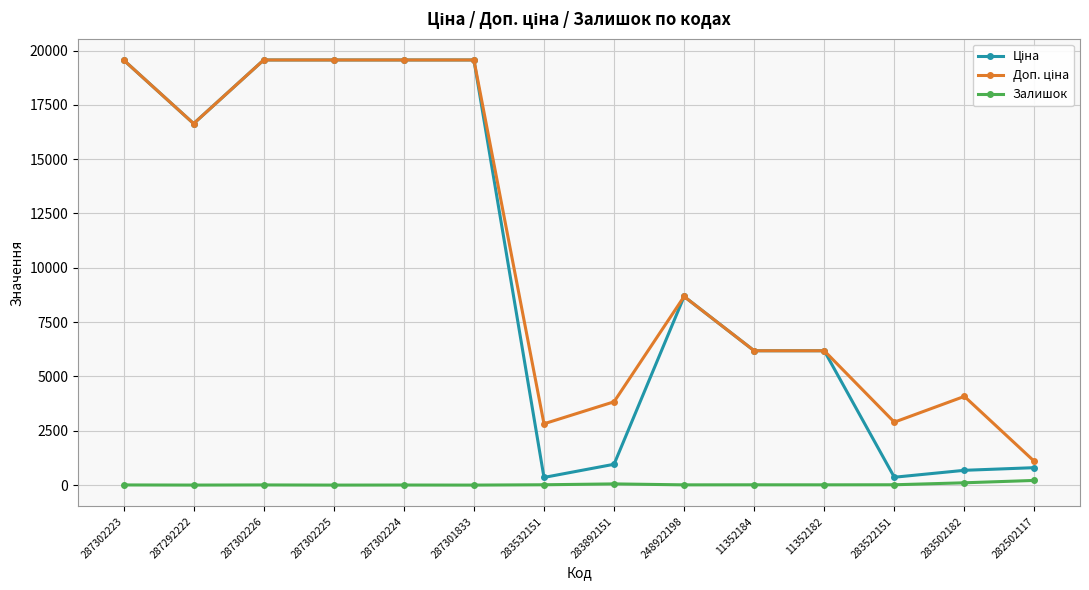

At how many categories does at least one series exceed 4586?

9